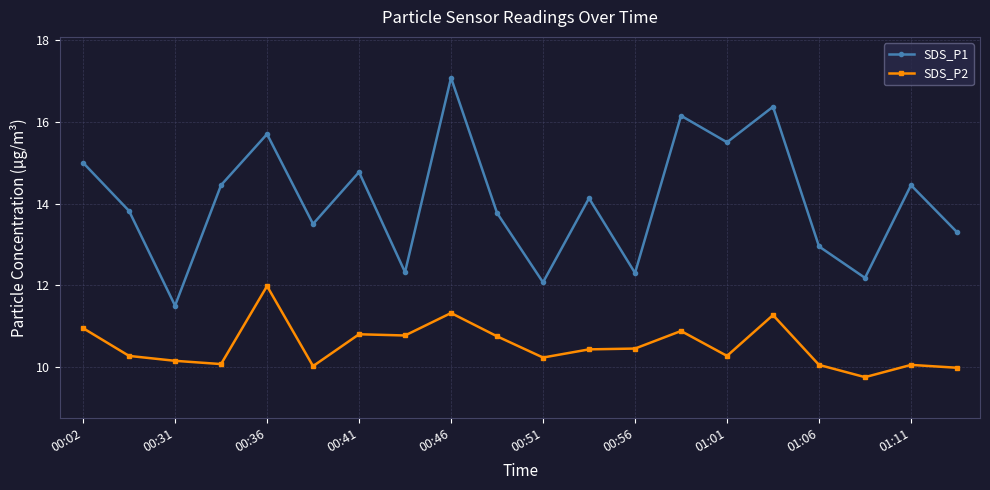

What is the value of the SDS_P2 point at the 3rd from the left?

10.2